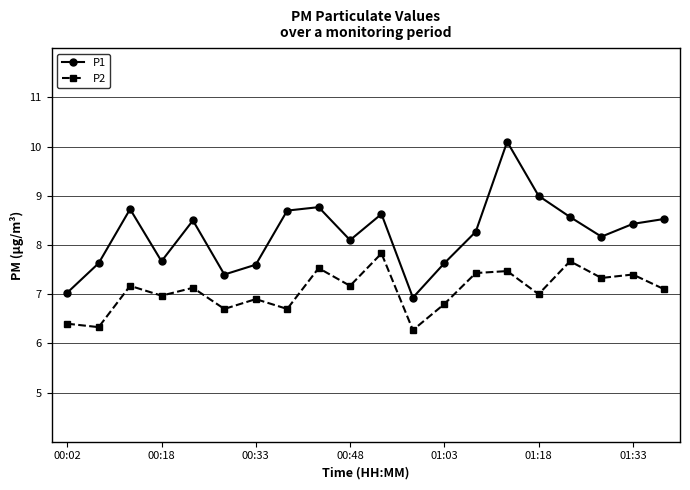

Which series has the widest spread of values?

P1